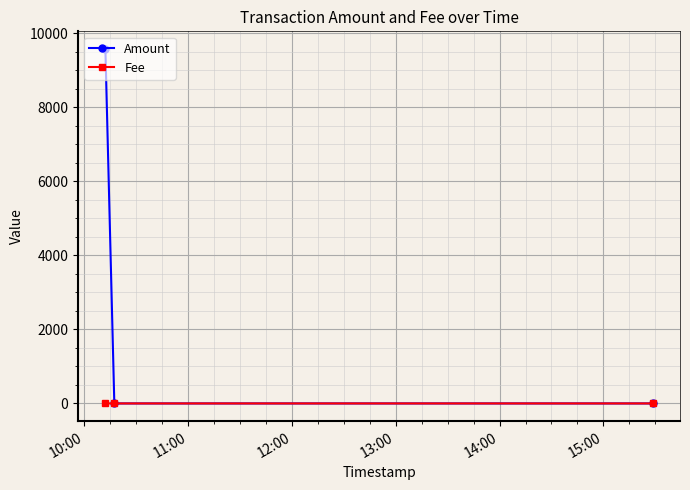

Which series has the largest total across all categories?

Amount